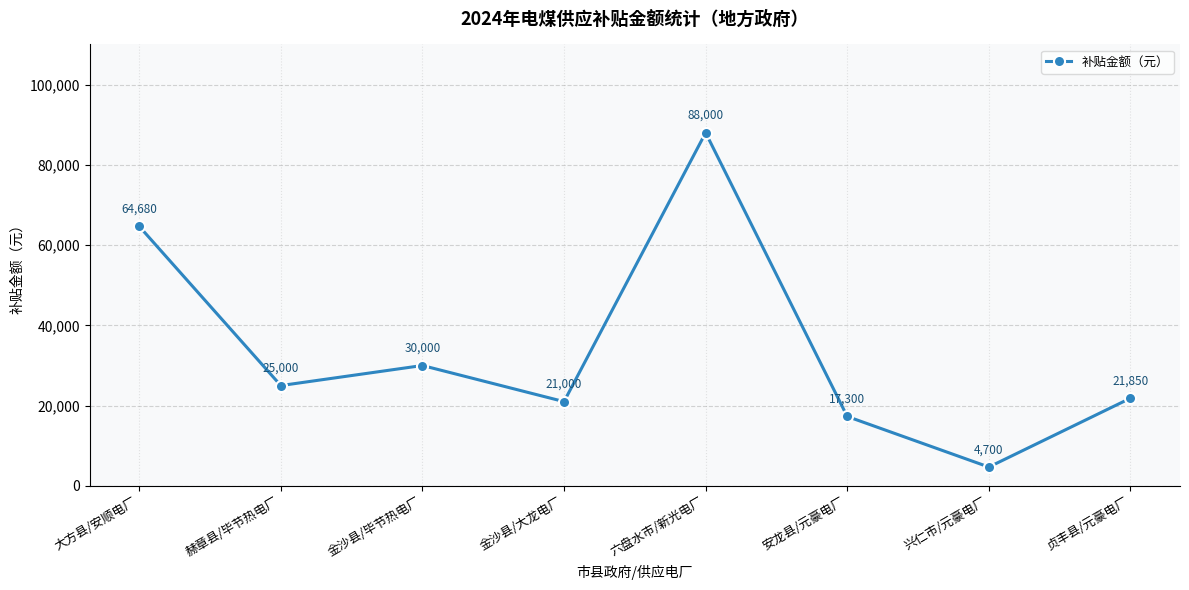

What is the minimum value shown in the chart?

4700